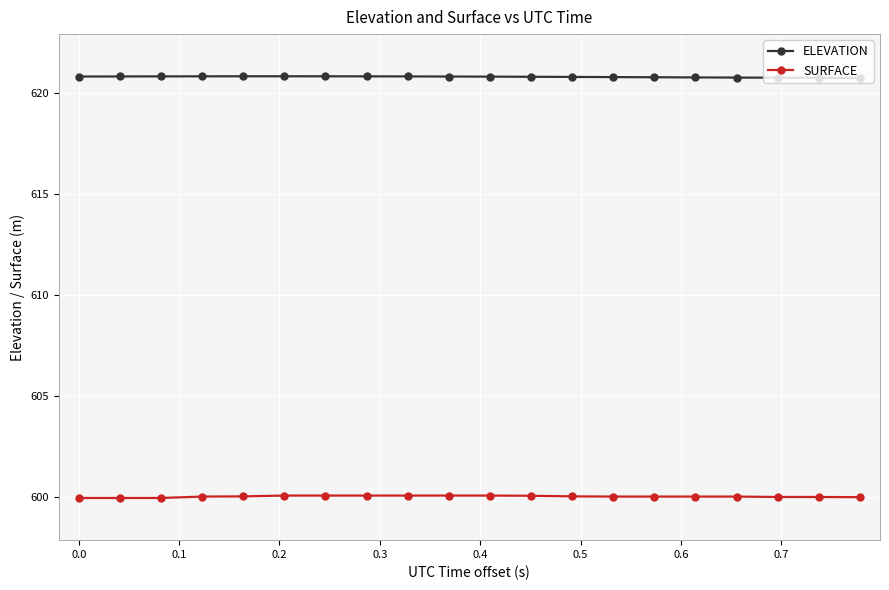

What is the value of the SURFACE point at the 20th from the left?

600.0